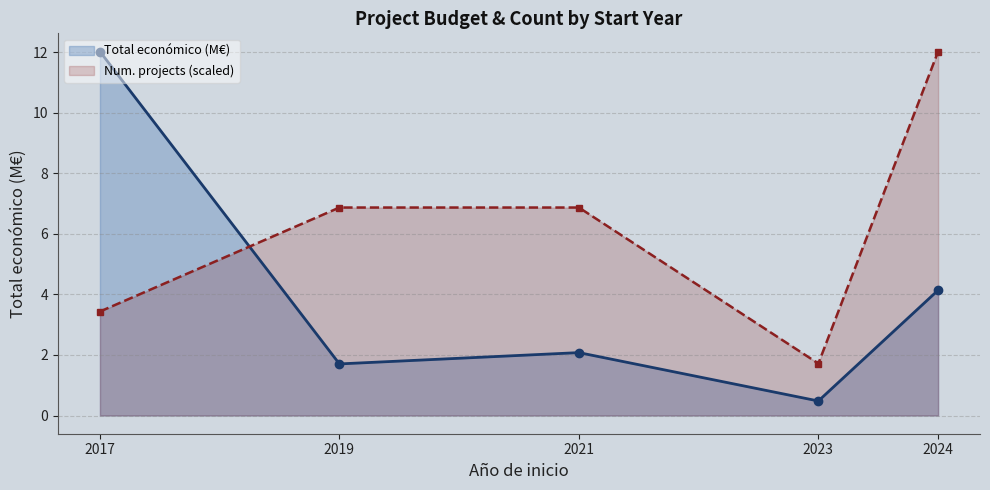

How many lines are shown in the chart?

2